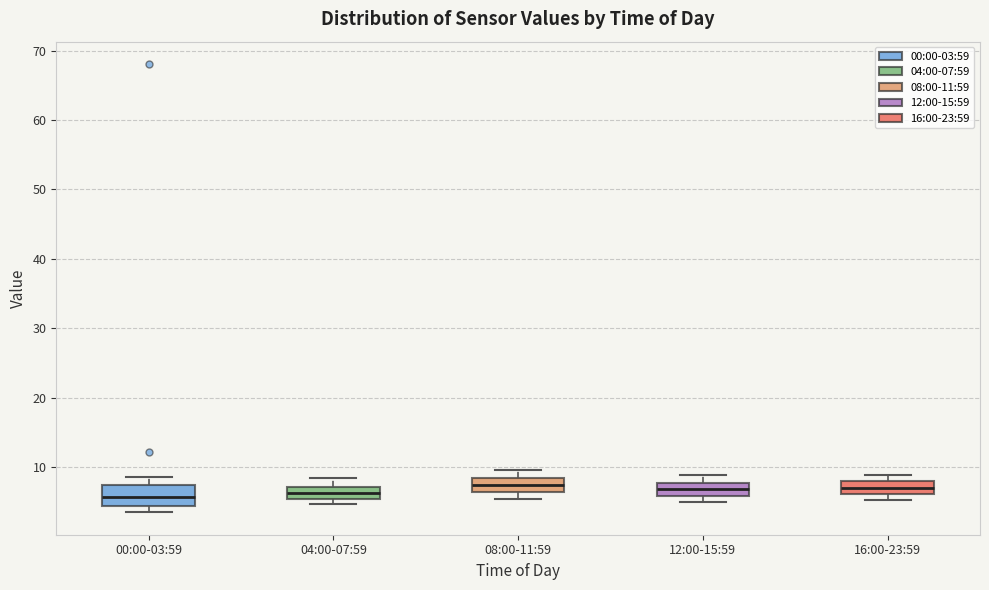

Reading left to right, read every box against the y-axis: the position of its median line, the range the box covers, and the ends of its whiskers. The values are not printed on the chart, so give them approximately, as read against the axis.

00:00-03:59: median 6, box 4 to 7, whiskers 3 to 9
04:00-07:59: median 6, box 5 to 7, whiskers 5 (just below the box's lower edge) to 8
08:00-11:59: median 7, box 6 to 8, whiskers 5 to 10
12:00-15:59: median 7, box 6 to 8, whiskers 5 to 9
16:00-23:59: median 7, box 6 to 8, whiskers 5 to 9